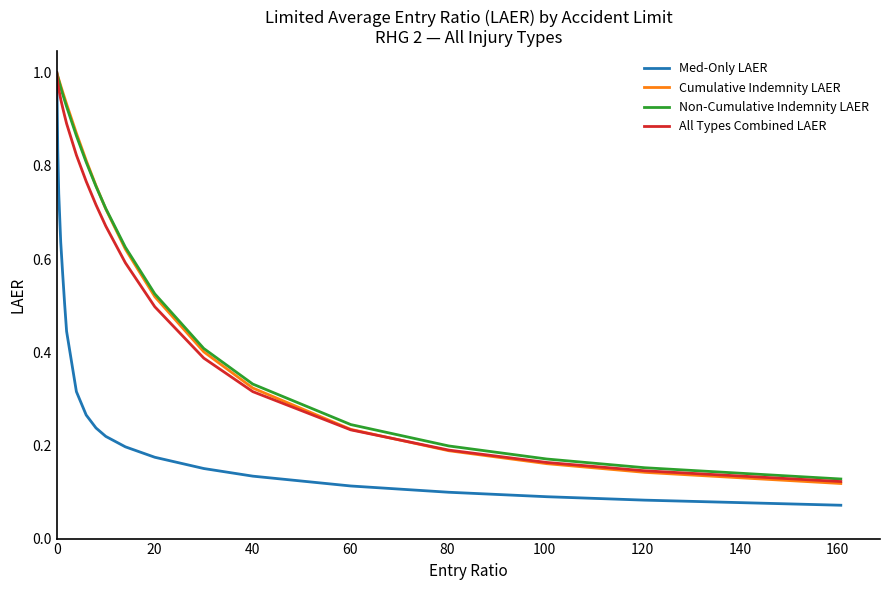

Which series has the largest range (max minus min)?

Med-Only LAER